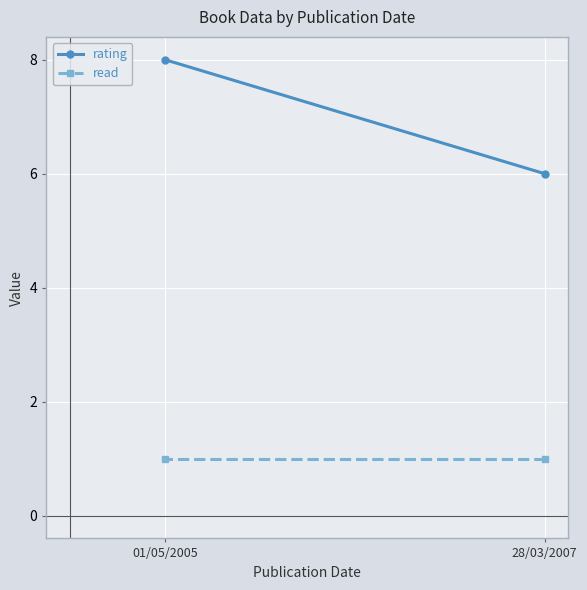

True or false: rating has a value of 13 at 01/05/2005.

False